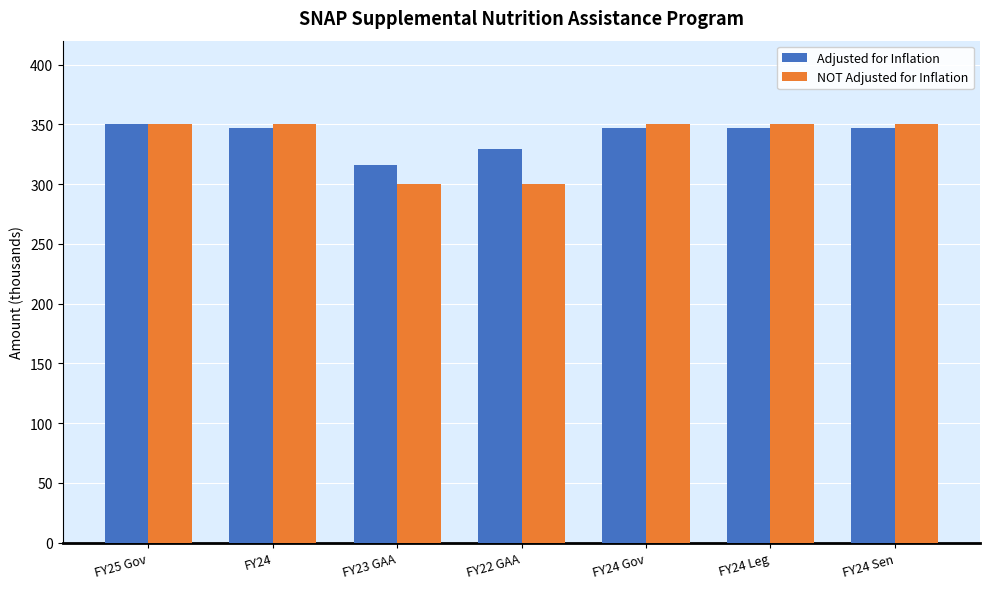

What is the highest value of the Adjusted for Inflation series?

350.0